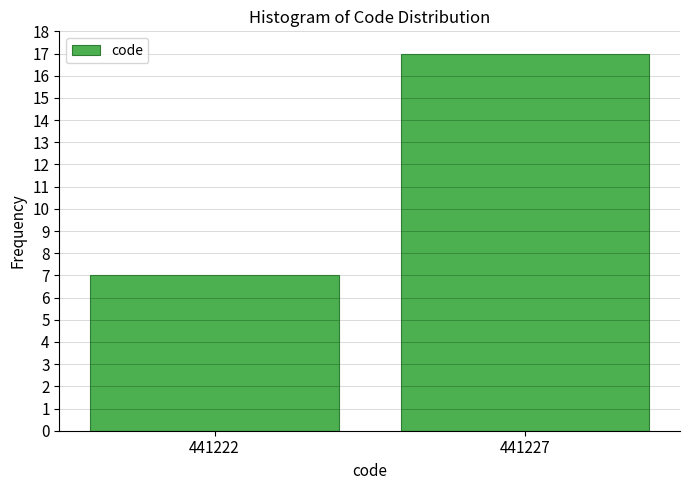

Reading right to left, extract all data points from this chart.

441227=17	441222=7